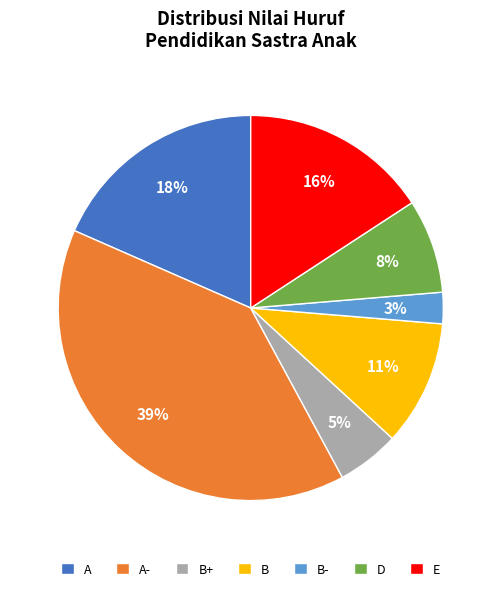

Which category has the biggest portion of the pie?

A-